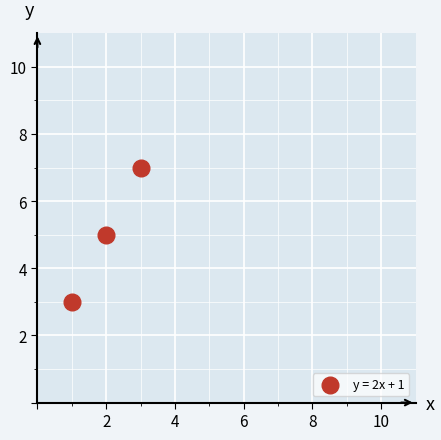

What is the range of Y values (max minus min)?

4